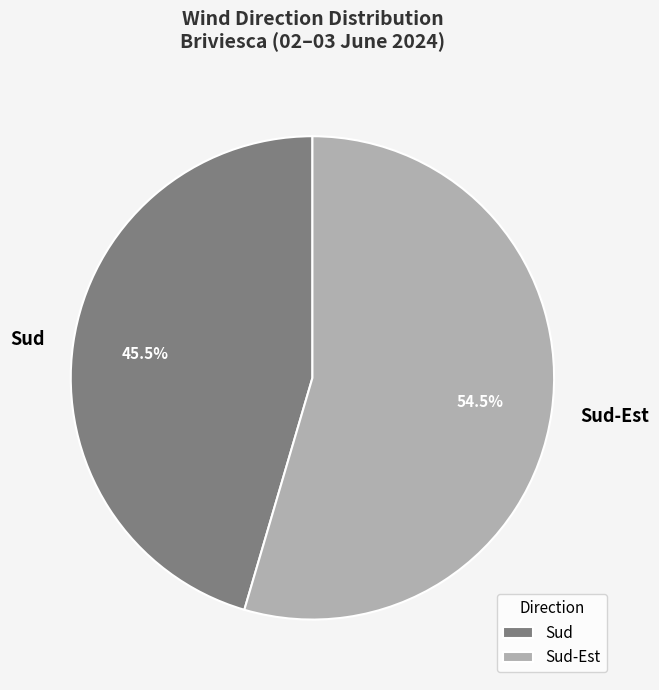

True or false: Sud accounts for 20% of the total.

False